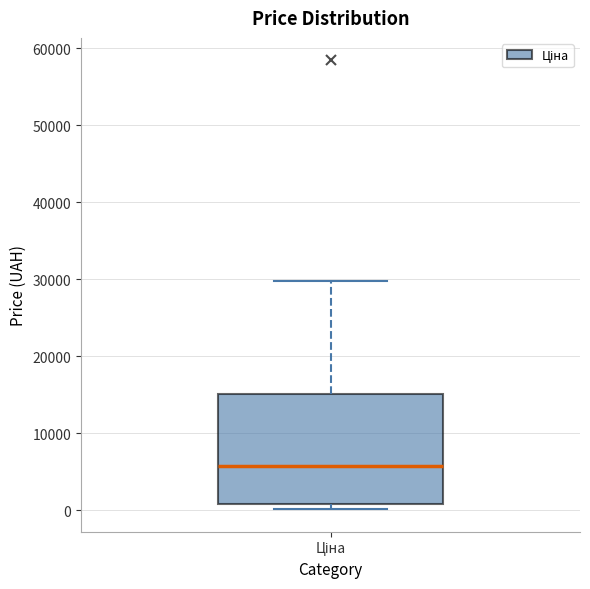

Transcribe this box plot: give where the median line is, the range the box spans, and where the two whiskers end, as read against the y-axis. The values are not printed on the chart, so give them approximately, as read against the axis.

median 6000, box 1000 to 15000, whiskers 0 to 30000